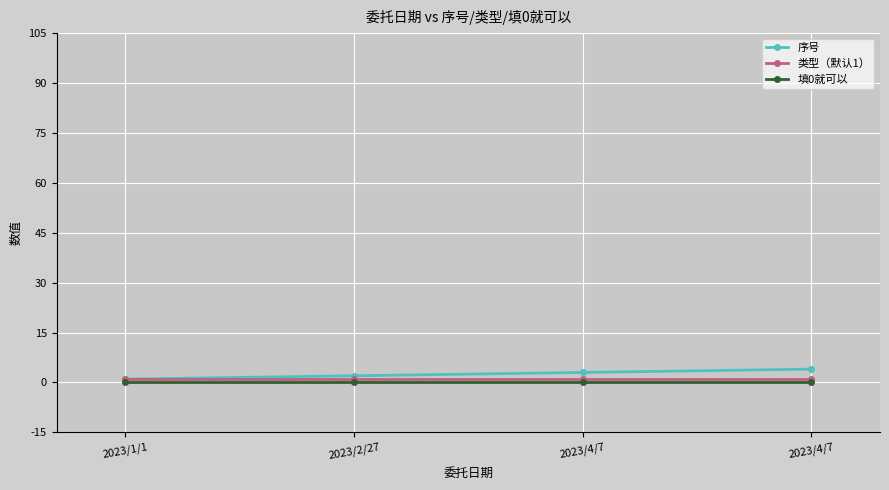

Is the value of 序号 at 2023/4/7 greater than the value of 填0就可以 at 2023/2/27?

Yes